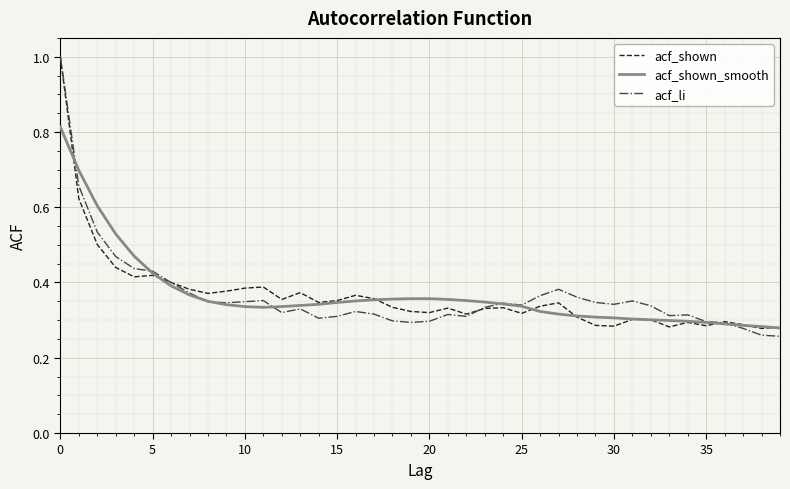

What is the greatest value displayed?

1.0